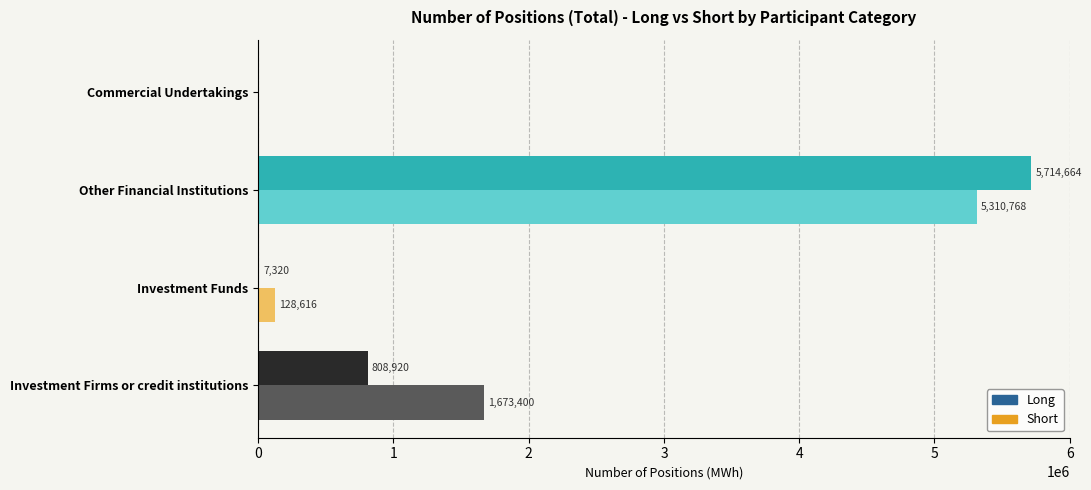

What is the sum of the Short values at Investment Firms or credit institutions and Commercial Undertakings?

1673400